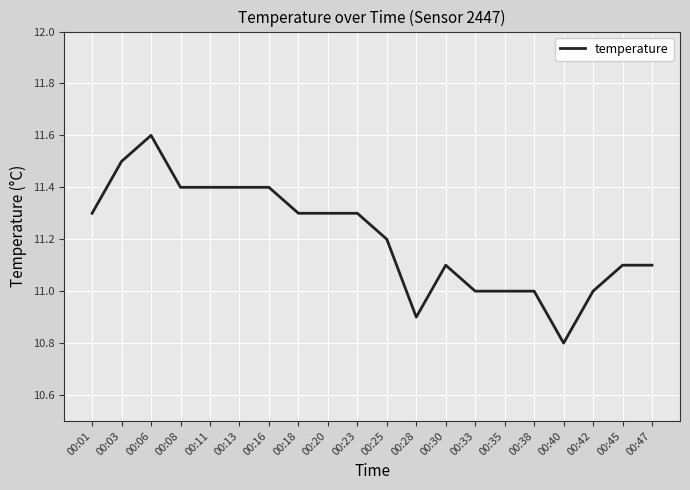

Does the chart display data point markers on the line(s)?

No